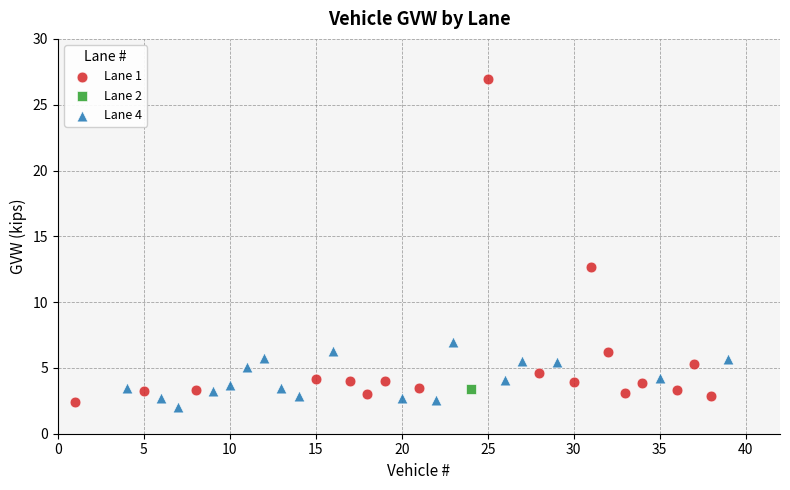

What are all the series names shown in the legend?

Lane 1, Lane 2, Lane 4